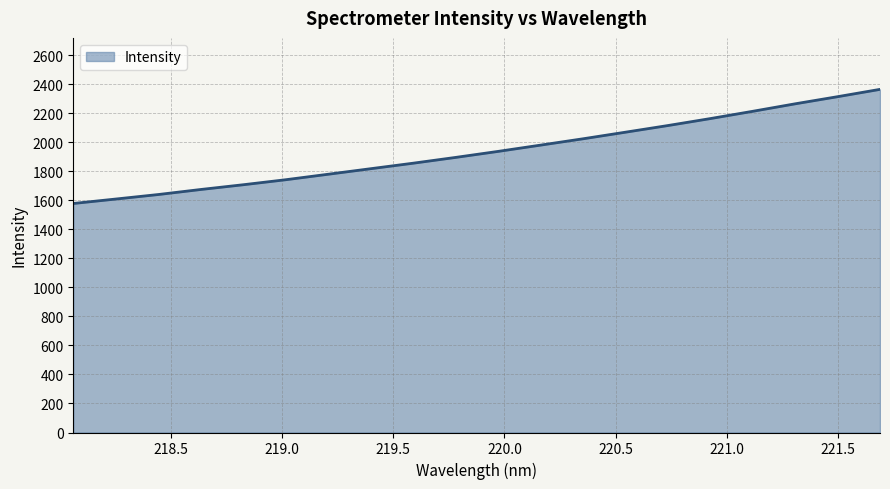

What is the difference between the maximum and minimum values?

787.0